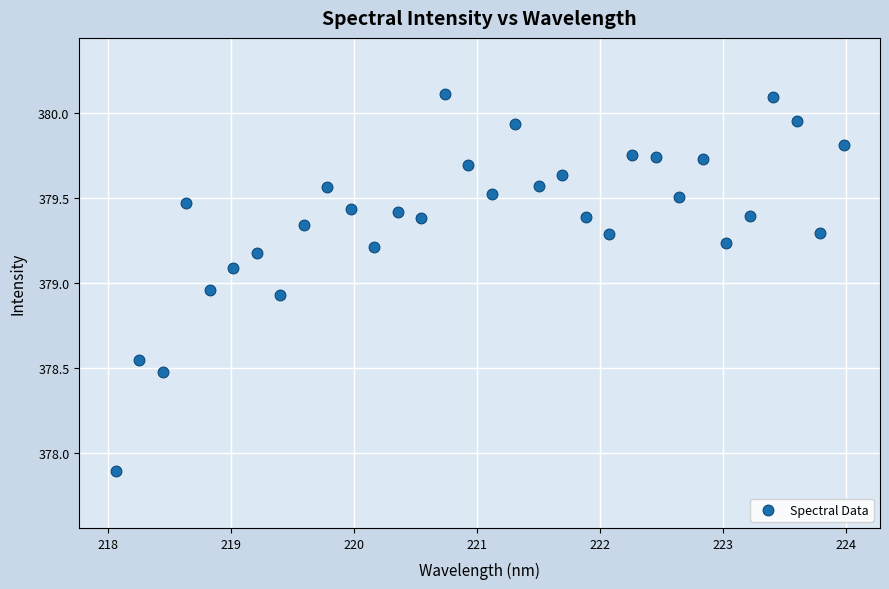

What is the range of X values (max minus min)?

5.9